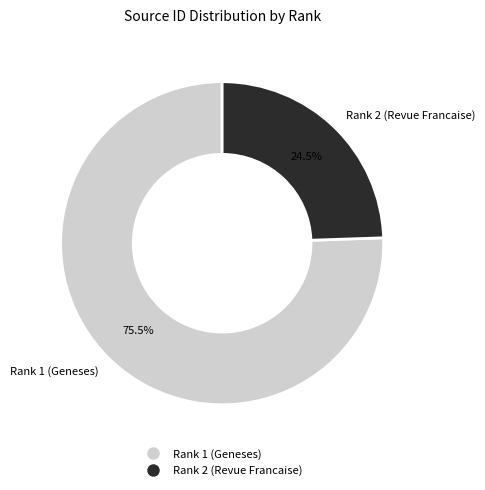

What is the majority slice?

Rank 1 (Geneses)